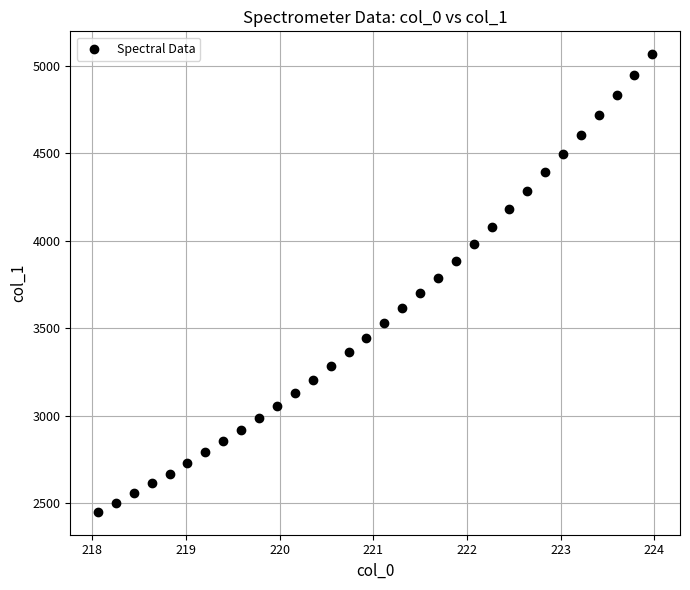

What is the range of Y values (max minus min)?

2615.0